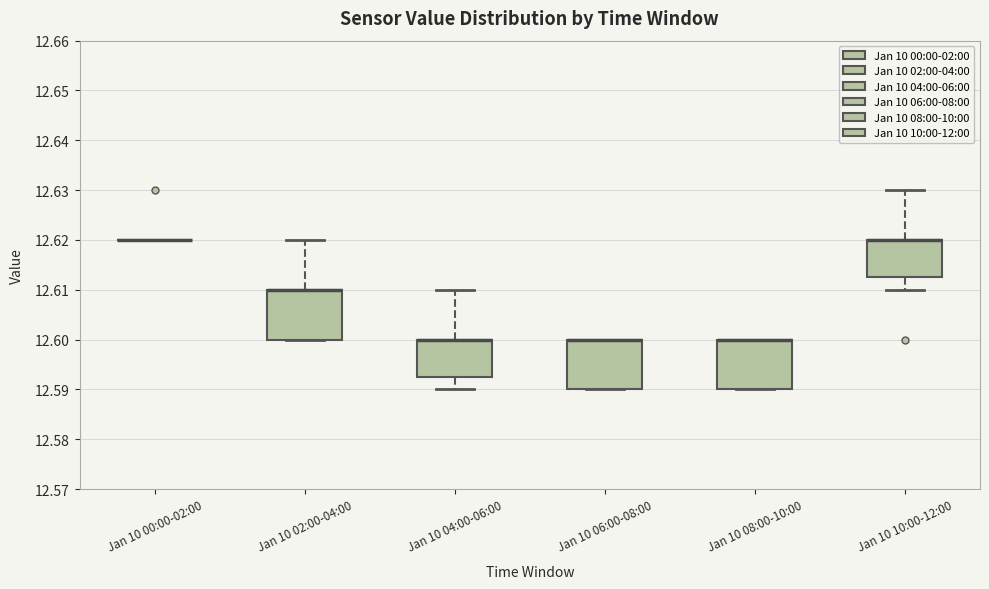

Reading left to right, read every box against the y-axis: the position of its median line, the range the box covers, and the ends of its whiskers. The values are not printed on the chart, so give them approximately, as read against the axis.

Jan 10 00:00-02:00: box collapsed to a line at 12.620, whiskers 12.620 to 12.620
Jan 10 02:00-04:00: median 12.610 (drawn on the box's upper edge), box 12.600 to 12.610, whiskers 12.600 to 12.620
Jan 10 04:00-06:00: median 12.600 (drawn on the box's upper edge), box 12.593 to 12.600, whiskers 12.590 to 12.610
Jan 10 06:00-08:00: median 12.600 (drawn on the box's upper edge), box 12.590 to 12.600, whiskers 12.590 to 12.600
Jan 10 08:00-10:00: median 12.600 (drawn on the box's upper edge), box 12.590 to 12.600, whiskers 12.590 to 12.600
Jan 10 10:00-12:00: median 12.620 (drawn on the box's upper edge), box 12.613 to 12.620, whiskers 12.610 to 12.630